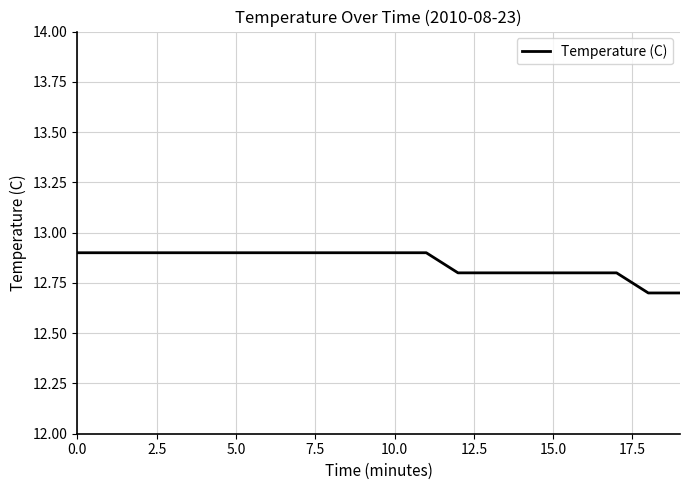

What is the smallest value displayed?

12.7